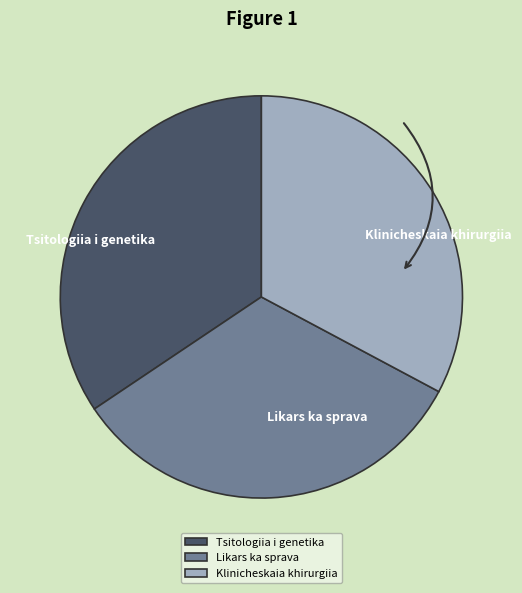

Does Klinicheskaia khirurgiia represent more than half of the total?

No